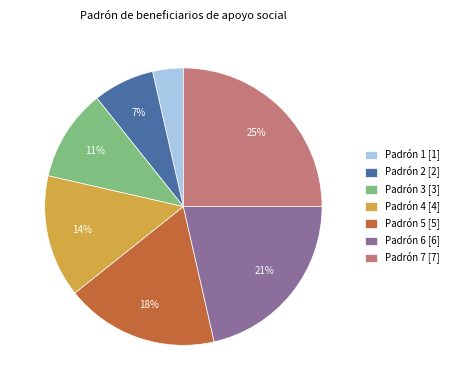

To the nearest percent, what percentage of the pie is Padrón 5 [5]?

18%